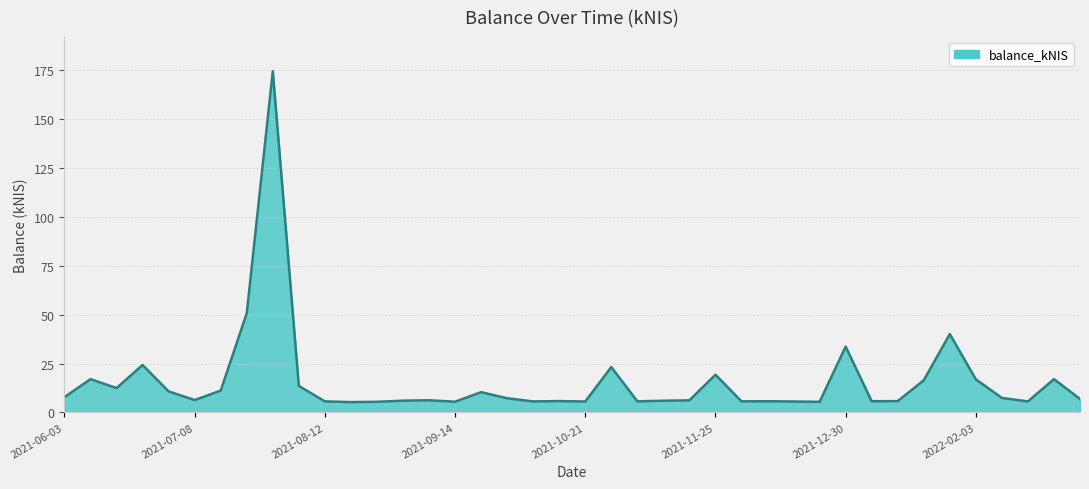

What is the difference between the maximum and minimum values?

169.2